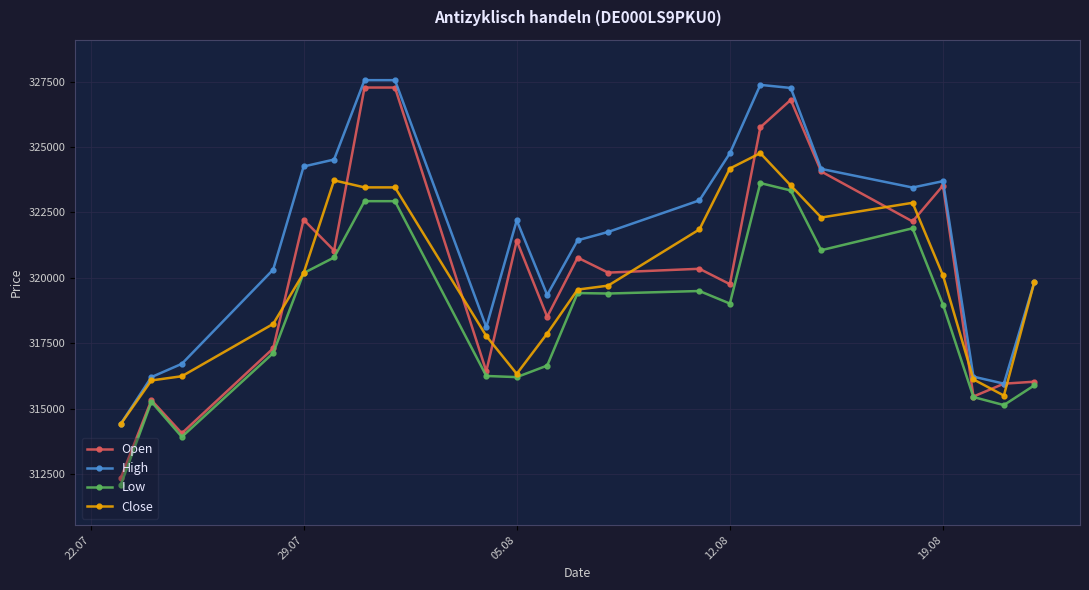

True or false: Close has more than 0 interior local peaks.

True